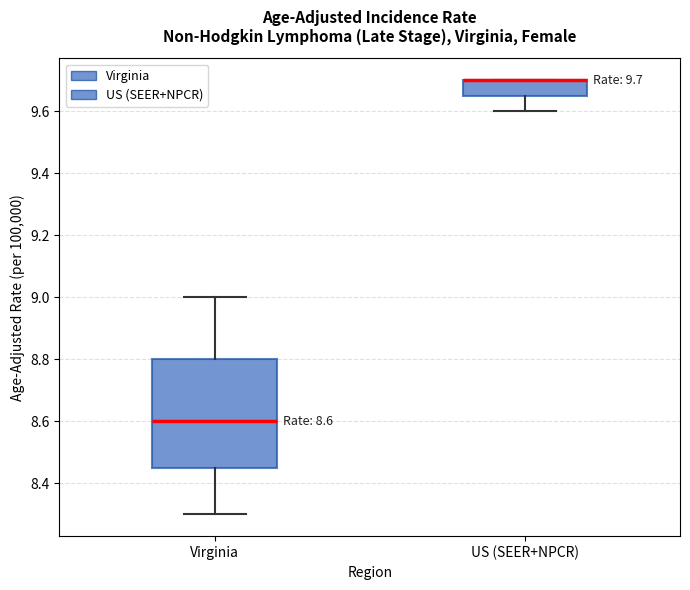

Which box is the tallest, from its lower edge to its upper edge?

Virginia